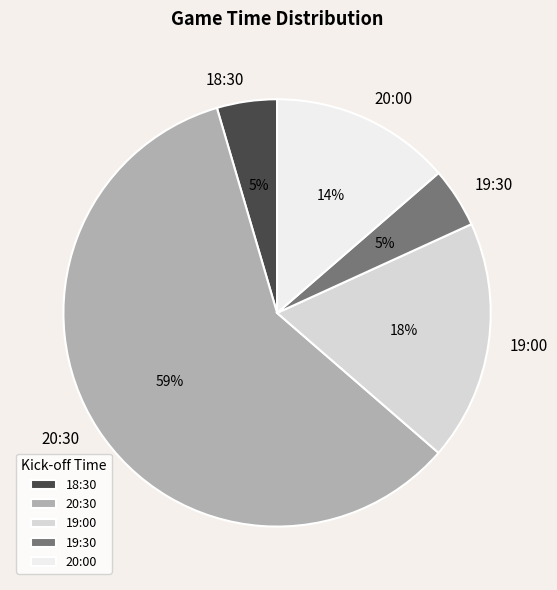

Is the sum of 20:30 and 19:30 greater than half?

Yes